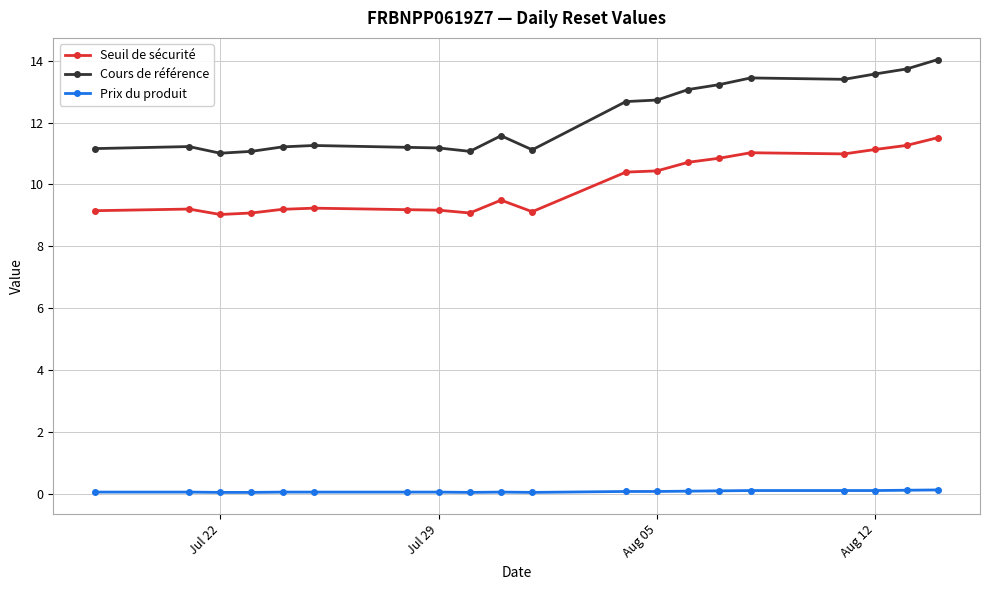

Which series has the widest spread of values?

Cours de référence